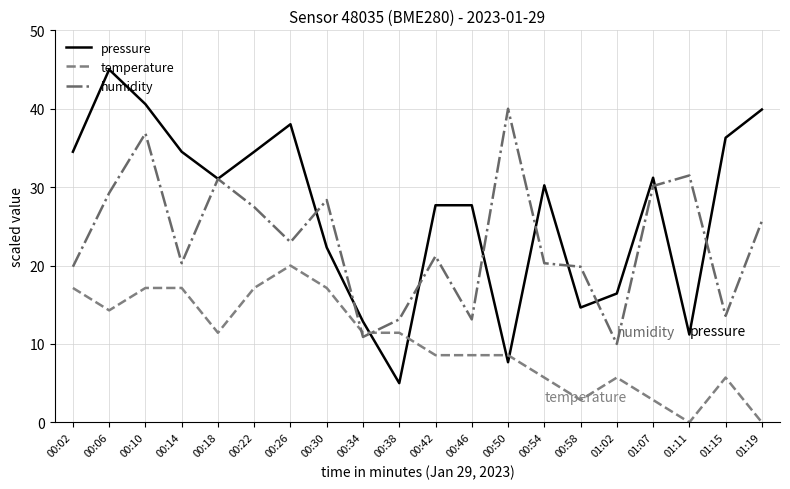

How many categories are shown in the chart?

20